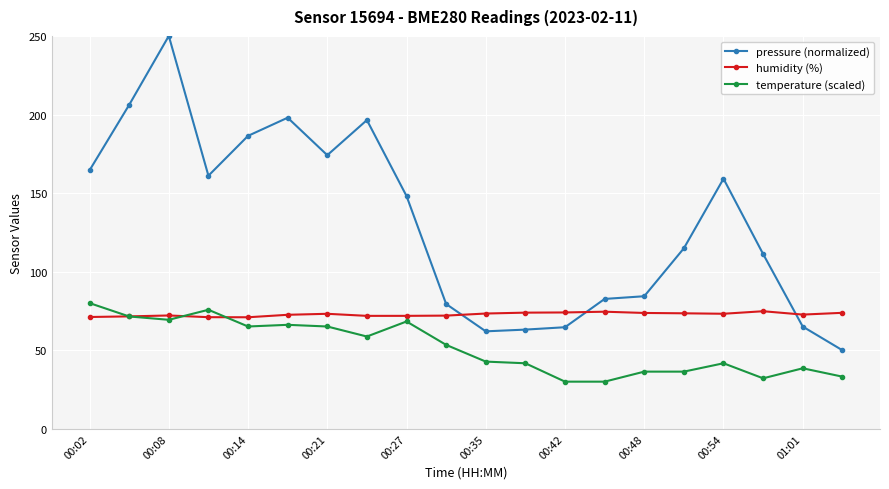

Which series has the widest spread of values?

pressure (normalized)